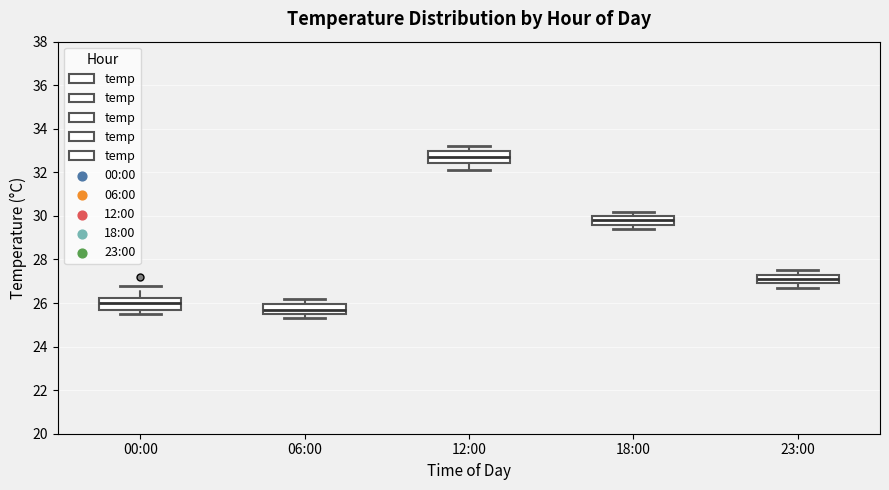

Reading left to right, transcribe this box plot: for each box, give where its median line is, the range the box spans, and where its two whiskers end, as read against the y-axis. The values are not printed on the chart, so give them approximately, as read against the axis.

00:00: median 26.0, box 25.8 to 26.2, whiskers 25.6 to 26.8
06:00: median 25.8, box 25.6 to 26.0, whiskers 25.4 to 26.2
12:00: median 32.8, box 32.4 to 33.0, whiskers 32.2 to 33.2
18:00: median 29.8, box 29.6 to 30.0, whiskers 29.4 to 30.2
23:00: median 27.2, box 27.0 to 27.4, whiskers 26.8 to 27.6